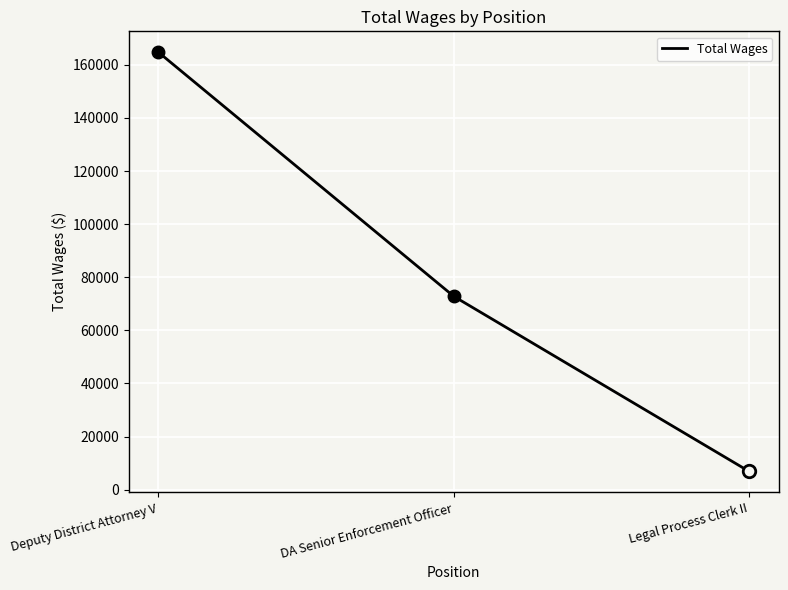

What is the minimum value shown in the chart?

6885